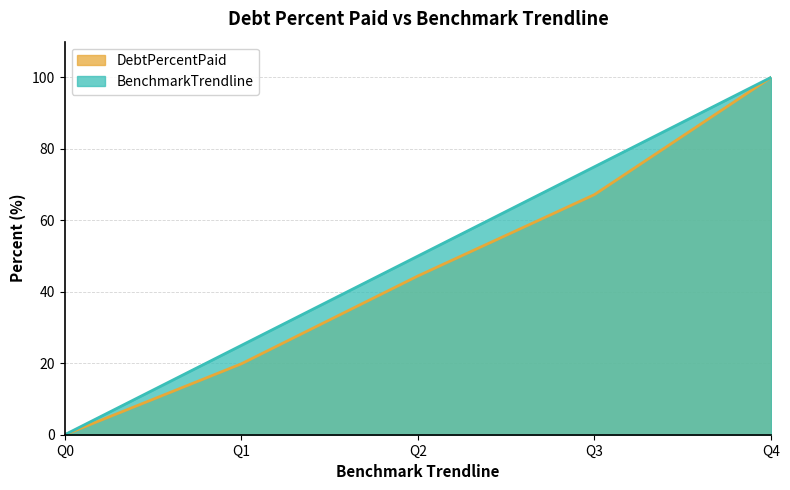

Between Q1 and Q4, which is larger?

Q4